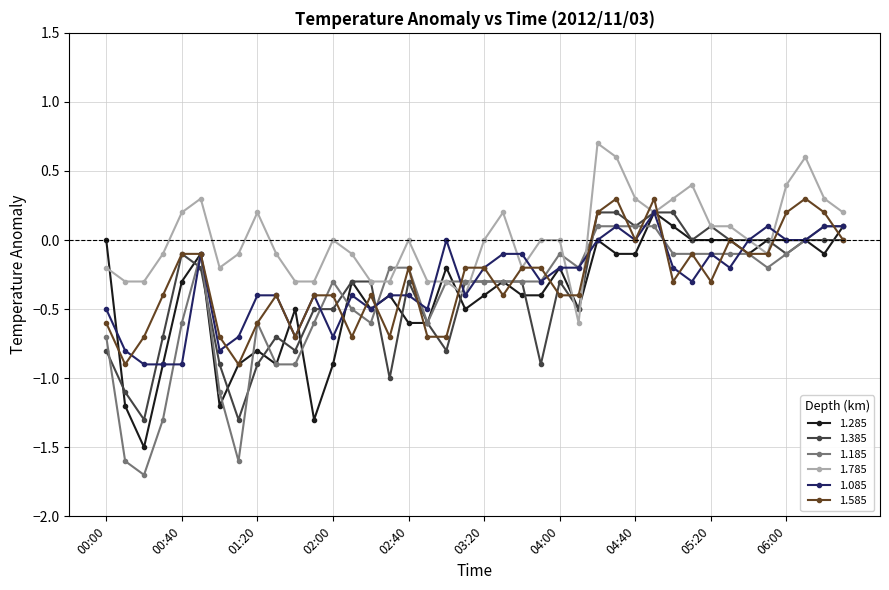

What is the value of the 1.185 point at the 3rd from the left?

-1.7